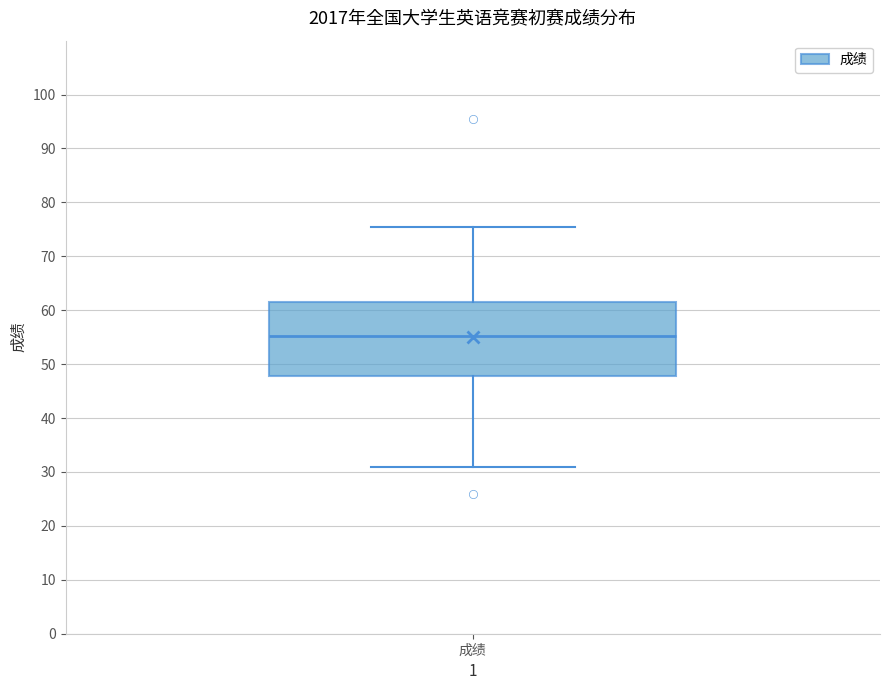

Transcribe this box plot: give where the median line is, the range the box spans, and where the two whiskers end, as read against the y-axis. The values are not printed on the chart, so give them approximately, as read against the axis.

median 55, box 48 to 62, whiskers 31 to 76